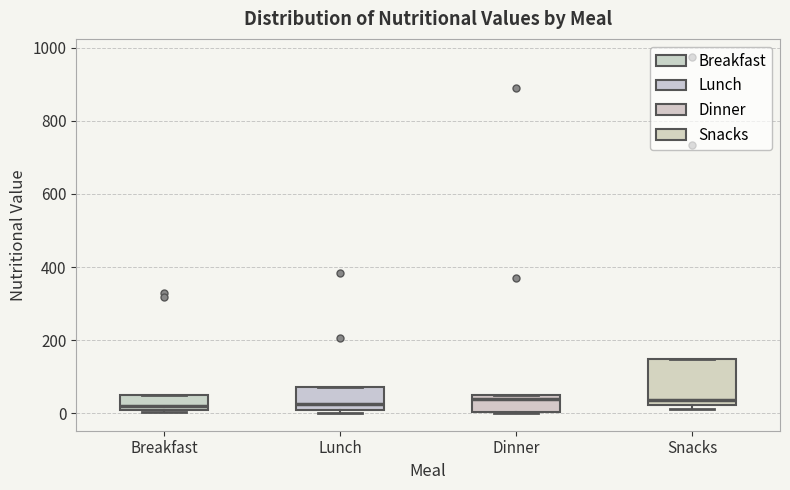

Reading left to right, read every box against the y-axis: the position of its median line, the range the box covers, and the ends of its whiskers. The values are not printed on the chart, so give them approximately, as read against the axis.

Breakfast: median 20, box 0 to 40, whiskers 0 to 40
Lunch: median 20, box 0 to 80, whiskers 0 (just below the box's lower edge) to 80
Dinner: median 40 (just below the box's upper edge), box 0 to 40, whiskers 0 to 40
Snacks: median 40, box 20 to 140, whiskers 20 (just below the box's lower edge) to 140